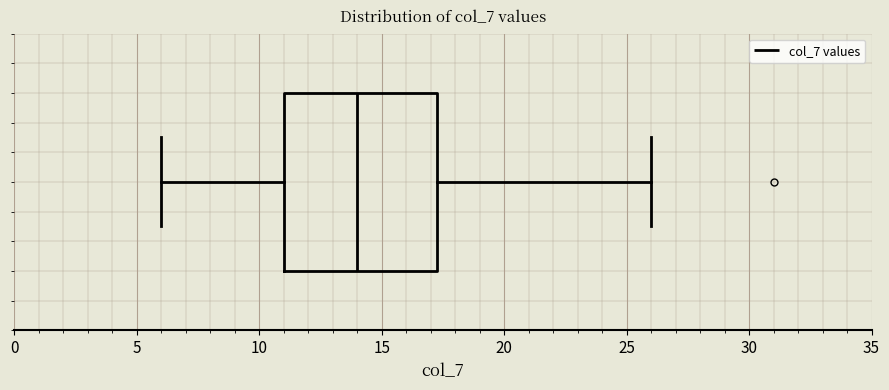

Transcribe this box plot: give where the median line is, the range the box spans, and where the two whiskers end, as read against the x-axis. The values are not printed on the chart, so give them approximately, as read against the axis.

median 14.0, box 11.0 to 17.5, whiskers 6.0 to 26.0